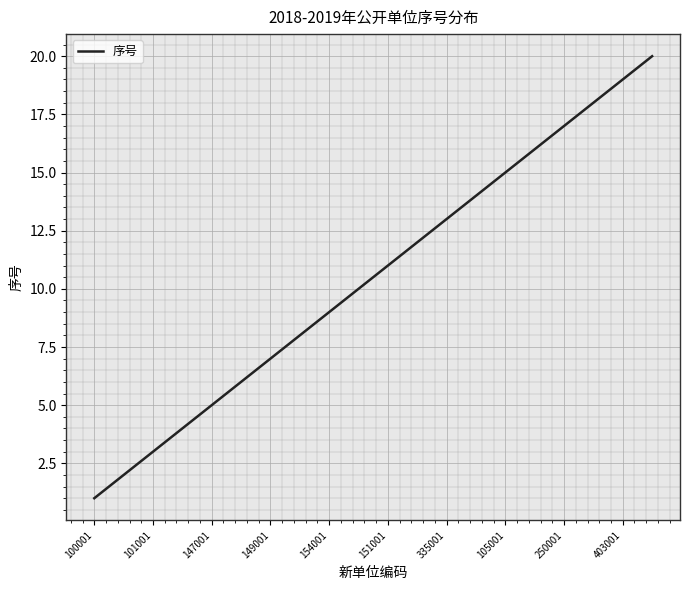

What is the difference between the maximum and minimum values?

19